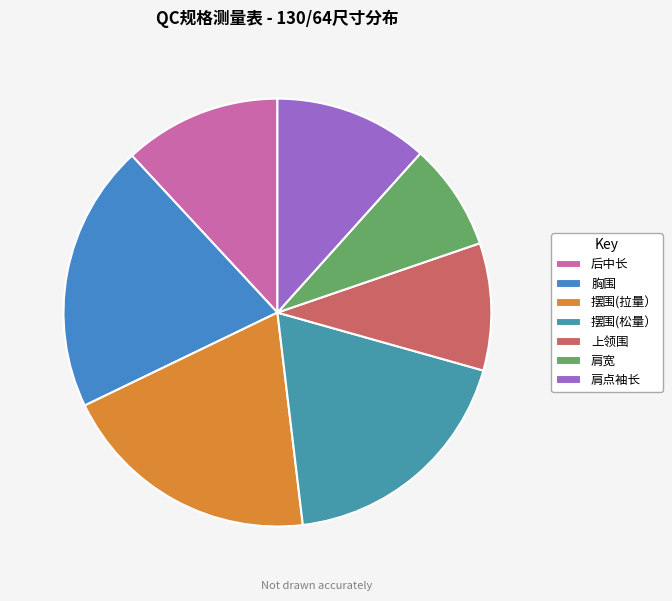

The 后中长 slice represents 2% of the pie. True or false?

False